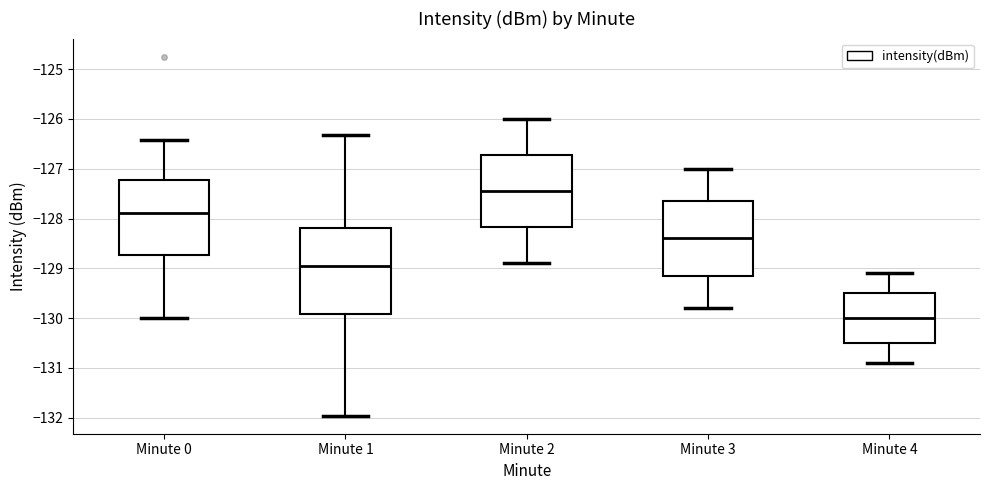

Where does the median line of the box for Minute 3 sit on the y-axis? The values are not printed on the chart, so give them approximately, as read against the axis.

-128.4